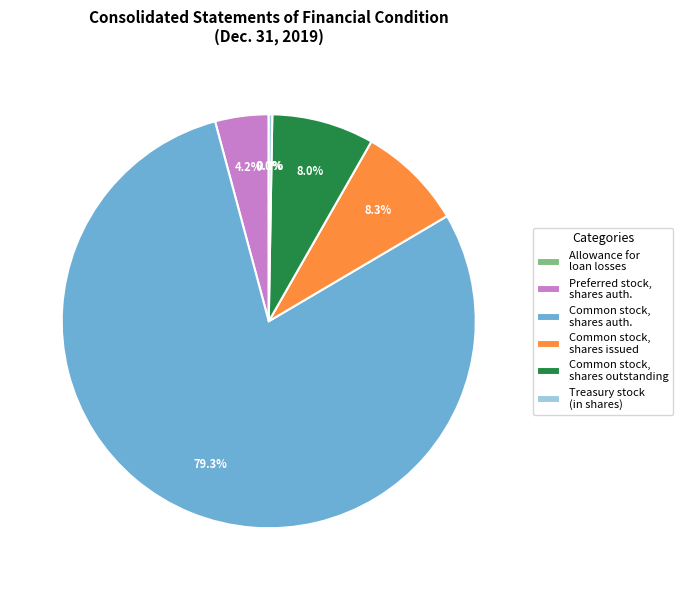

What is the ratio of the value at Common stock, shares issued to the value at Preferred stock, shares auth.?

2.0